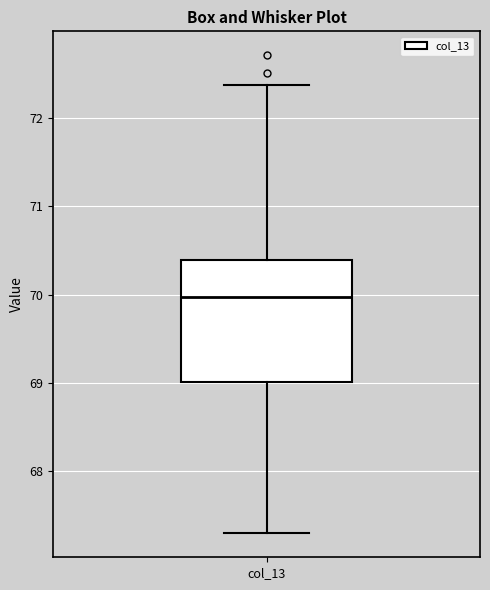

Transcribe this box plot: give where the median line is, the range the box spans, and where the two whiskers end, as read against the y-axis. The values are not printed on the chart, so give them approximately, as read against the axis.

median 70.0, box 69.0 to 70.4, whiskers 67.3 to 72.4